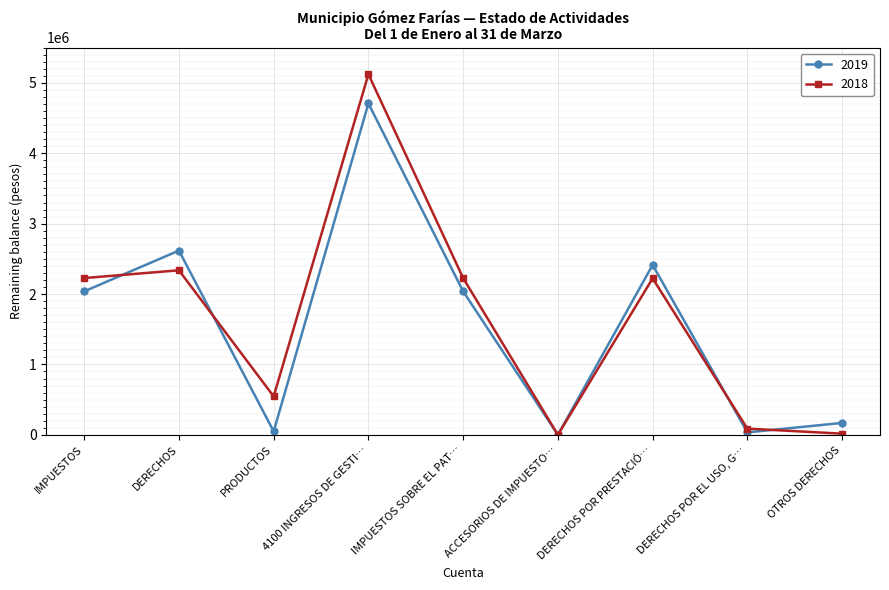

What is the label of the 5th point from the left?

IMPUESTOS SOBRE EL PAT…